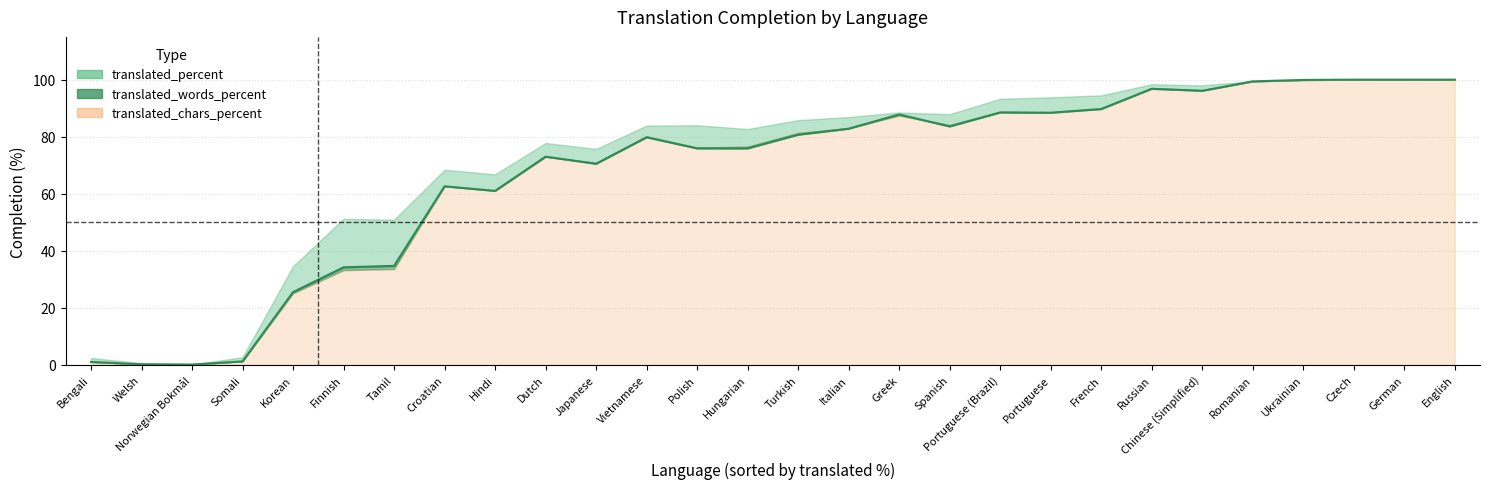

At English, list the series in order from largest to smallest.

translated_percent, translated_words_percent, translated_chars_percent